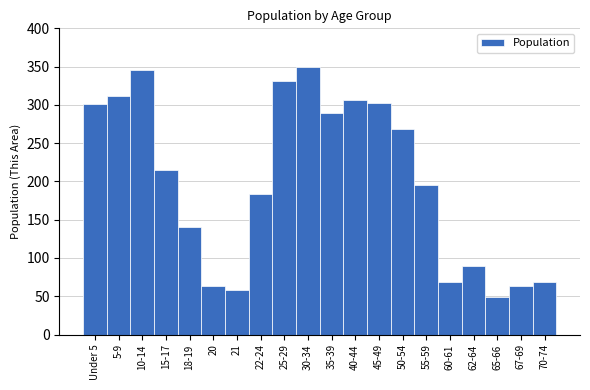

Is it true that the value at 18-19 is 232?

False